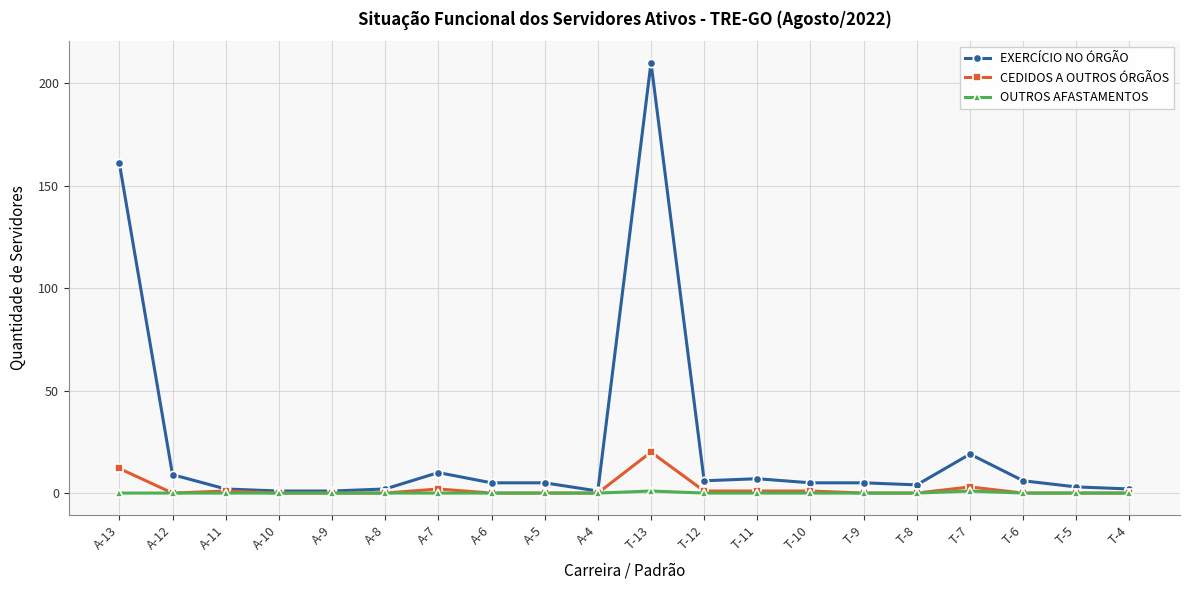

Which series has the largest range (max minus min)?

EXERCÍCIO NO ÓRGÃO